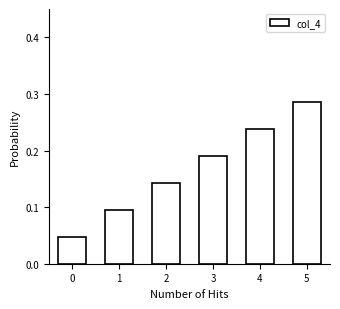

At which category does the chart reach its peak across all series?

5